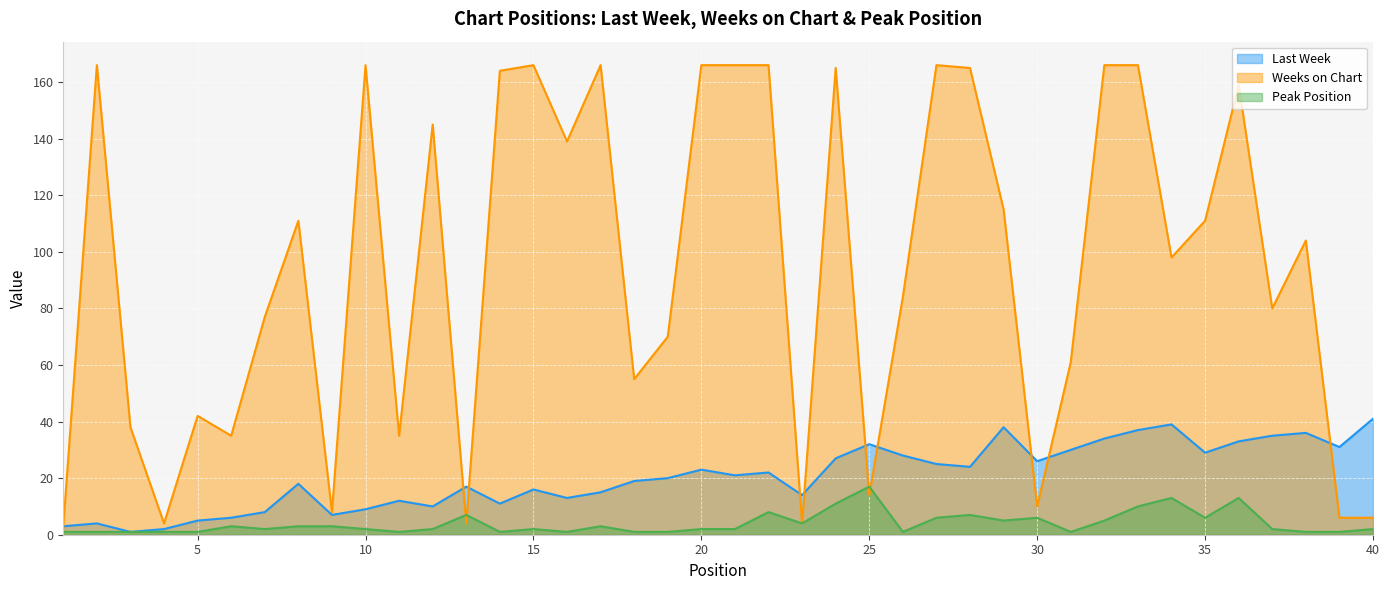

What is the difference between the highest and lowest values at 1?

2